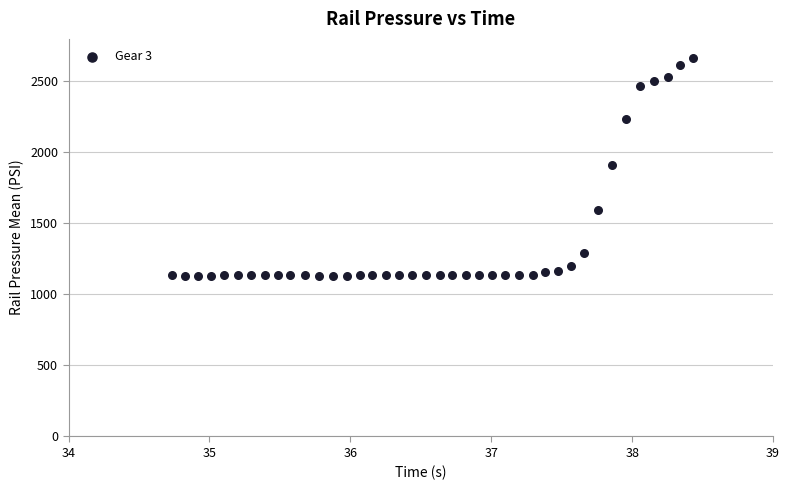

What is the range of Y values (max minus min)?

1532.1